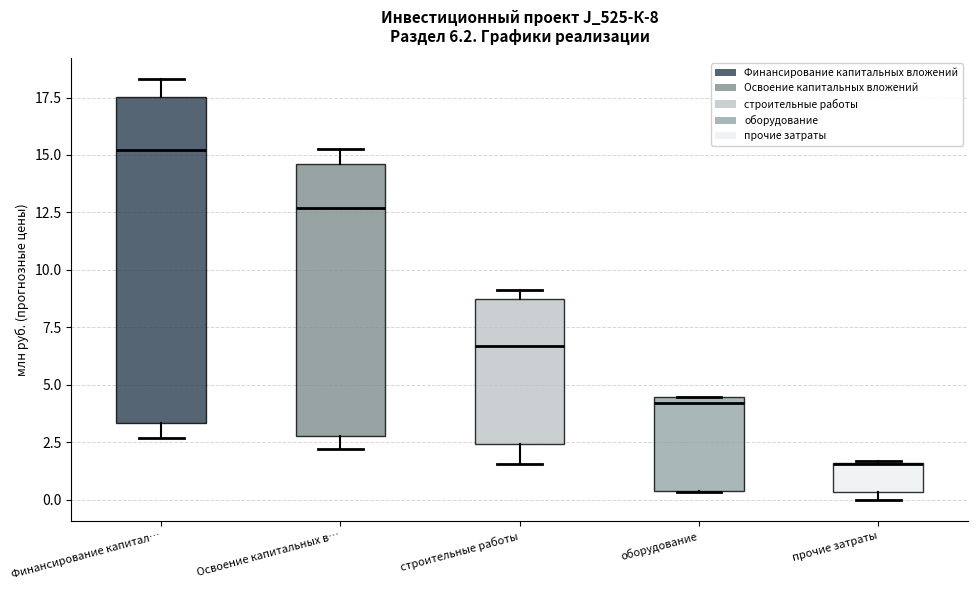

Which box is the tallest, from its lower edge to its upper edge?

Финансирование капитал…